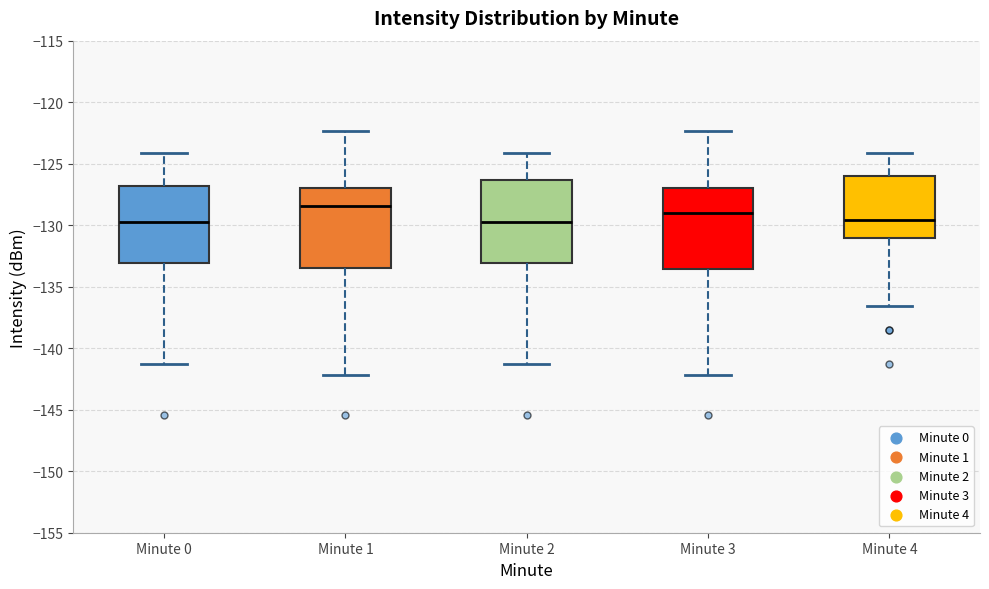

Where is the lower edge of the box for Minute 1 on the y-axis? The values are not printed on the chart, so give them approximately, as read against the axis.

-133.5